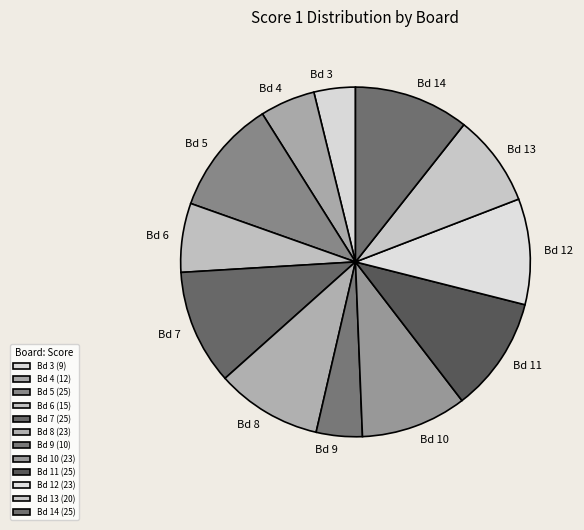

How many segments does this pie chart have?

12